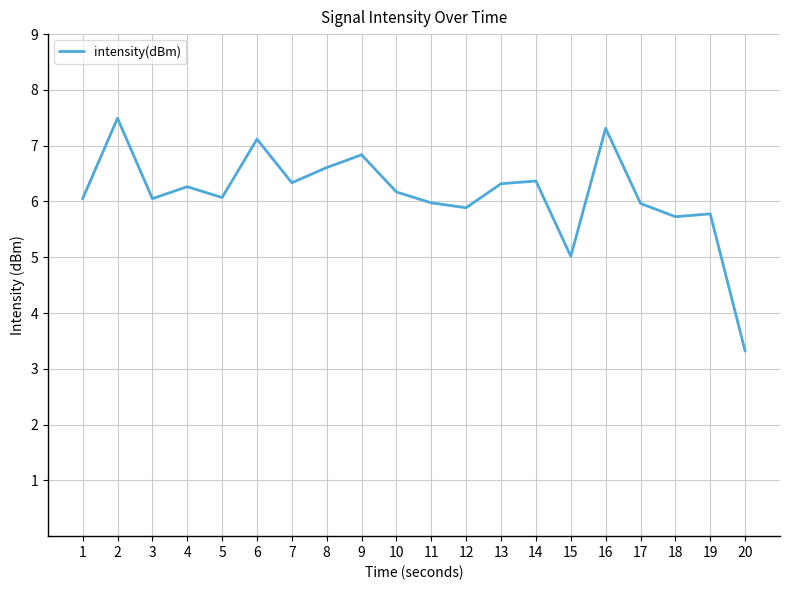

Which has a higher value, 19 or 16?

16